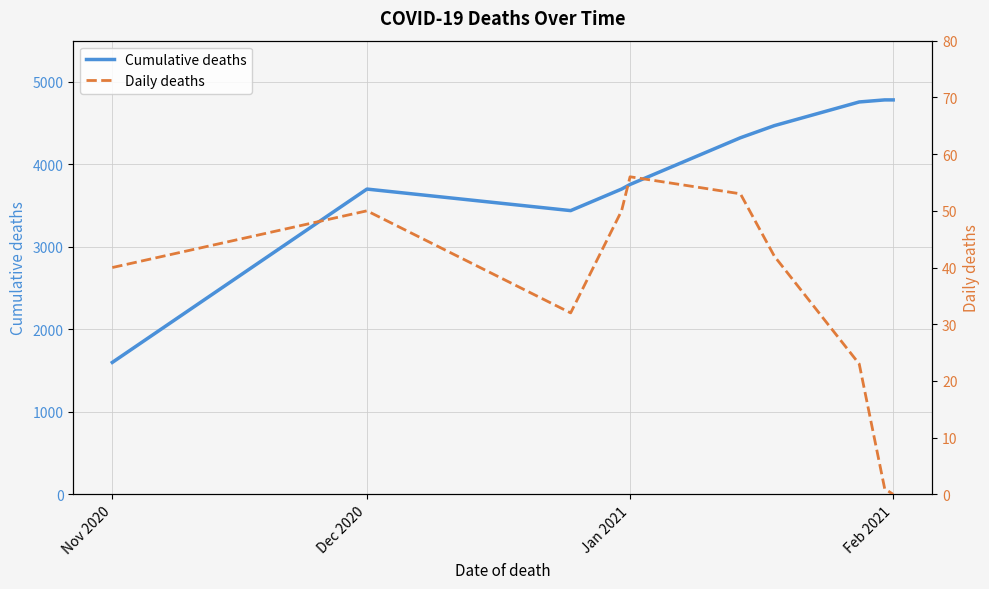

True or false: Cumulative deaths has a value of 2200 at Nov 2020.

False